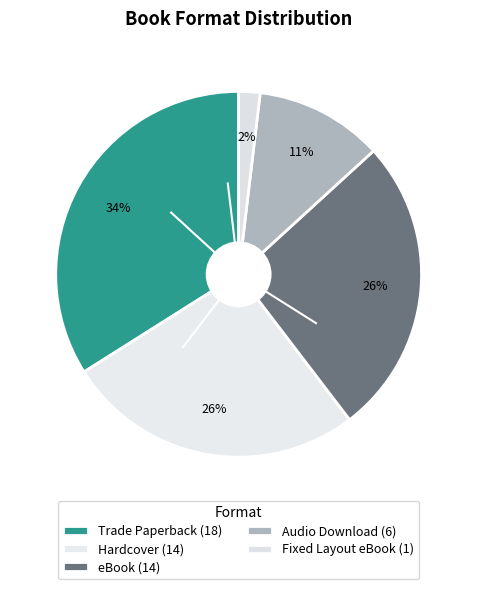

Is there a majority slice in this chart?

No